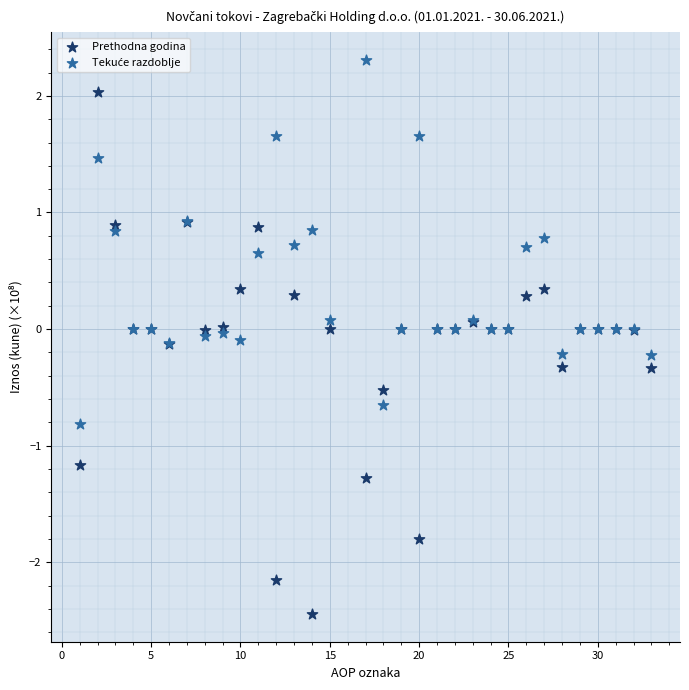

What is the X range (max minus min) for the scatter plot?

32.0